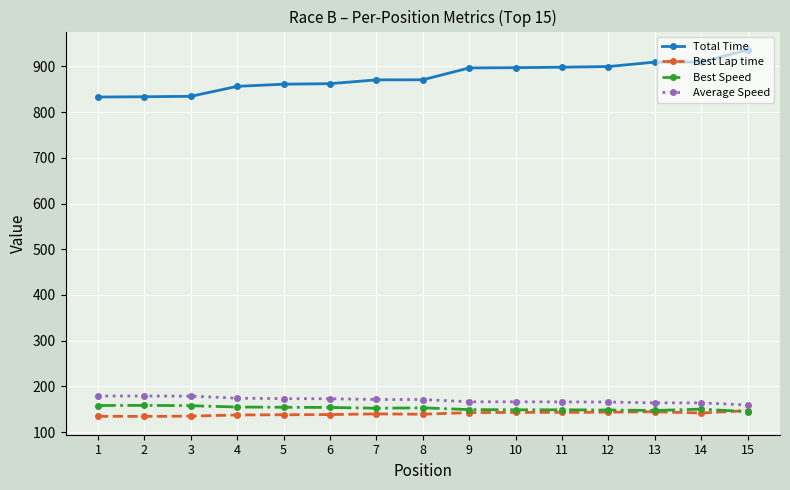

How many data points in Total Time are above 870?

9